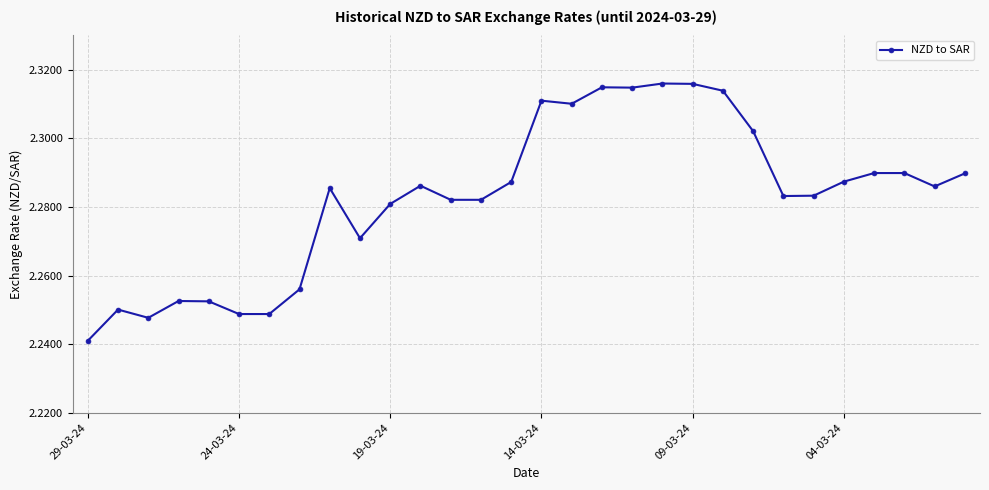

True or false: there are more than 2 points higher than both neighbors.

True